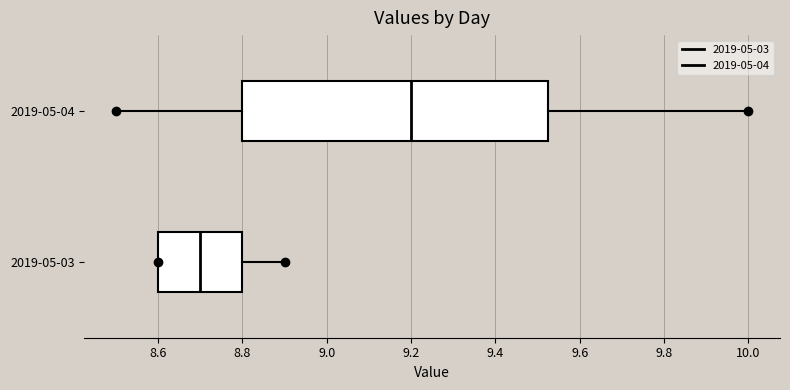

Reading bottom to top, read every box against the x-axis: the position of its median line, the range the box covers, and the ends of its whiskers. The values are not printed on the chart, so give them approximately, as read against the axis.

2019-05-03: median 8.70, box 8.60 to 8.80, whiskers 8.60 to 8.90
2019-05-04: median 9.20, box 8.80 to 9.52, whiskers 8.50 to 10.00